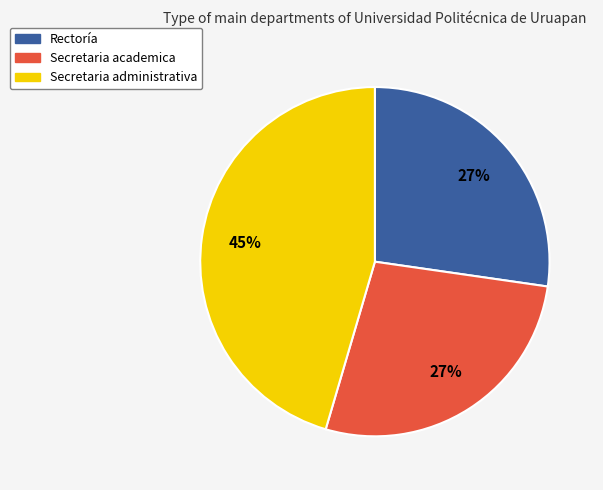

Which slice is the largest?

Secretaria administrativa